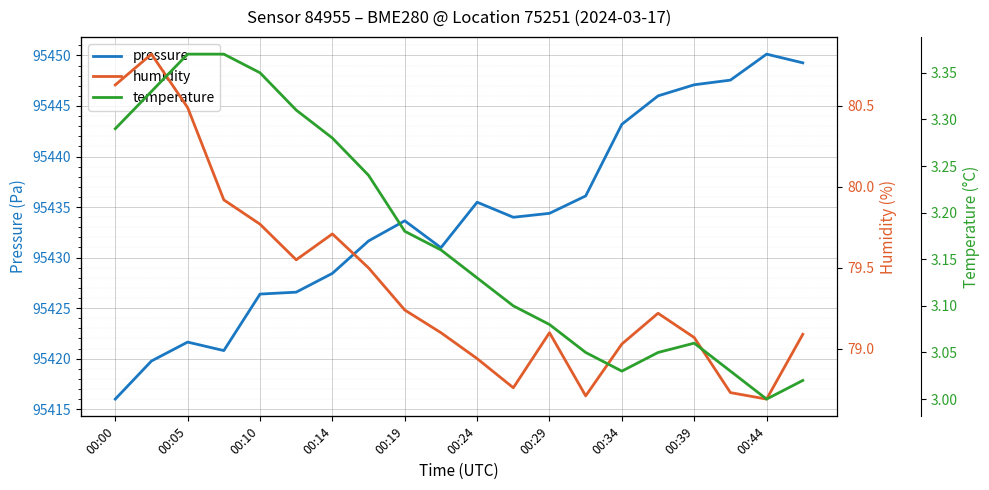

The pressure series shows 95433.6 at 00:19. True or false?

True